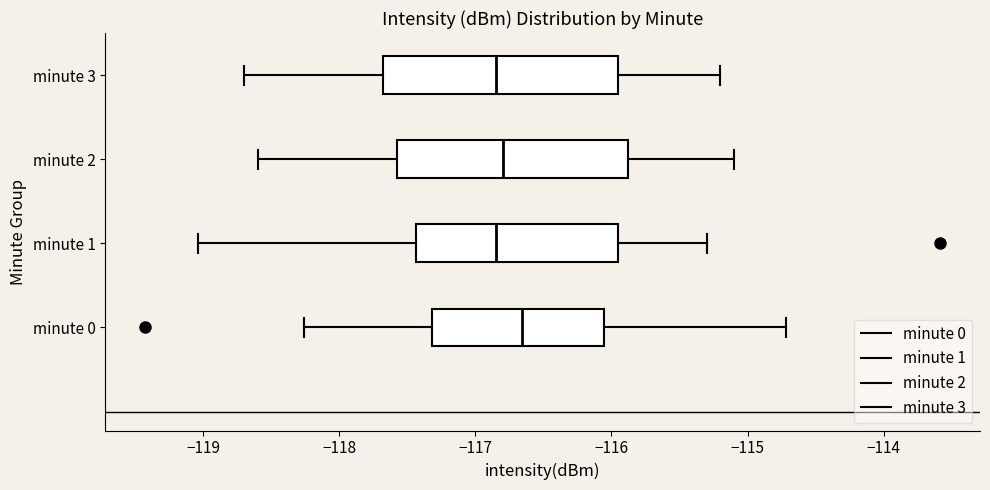

Reading bottom to top, transcribe this box plot: for each box, give where its median line is, the range the box spans, and where its two whiskers end, as read against the x-axis. The values are not printed on the chart, so give them approximately, as read against the axis.

minute 0: median -116.7, box -117.3 to -116.1, whiskers -118.3 to -114.7
minute 1: median -116.8, box -117.4 to -115.9, whiskers -119.0 to -115.3
minute 2: median -116.8, box -117.6 to -115.9, whiskers -118.6 to -115.1
minute 3: median -116.8, box -117.7 to -115.9, whiskers -118.7 to -115.2